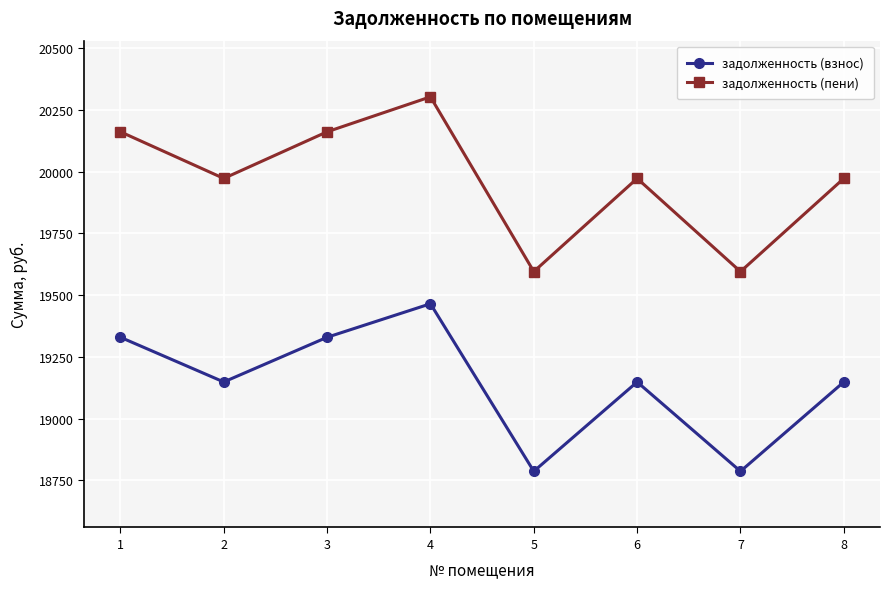

What are all the series names shown in the legend?

задолженность (взнос), задолженность (пени)